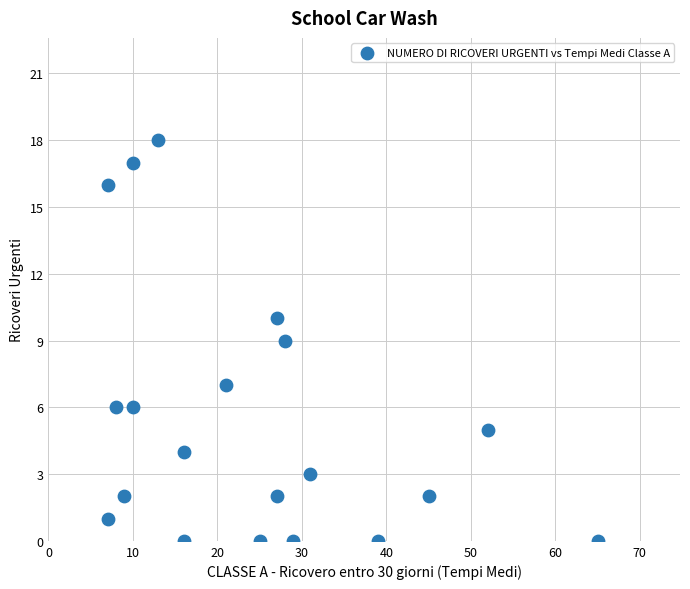

What is the range of Y values (max minus min)?

18